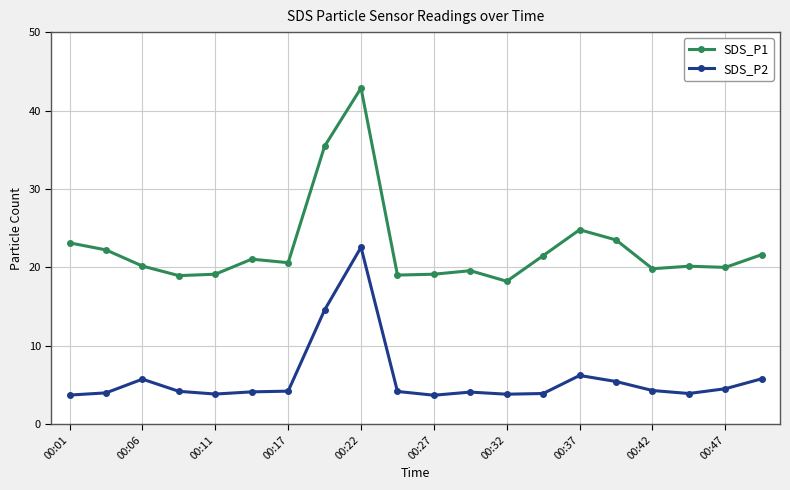

What is the average value of the SDS_P1 series?

22.5